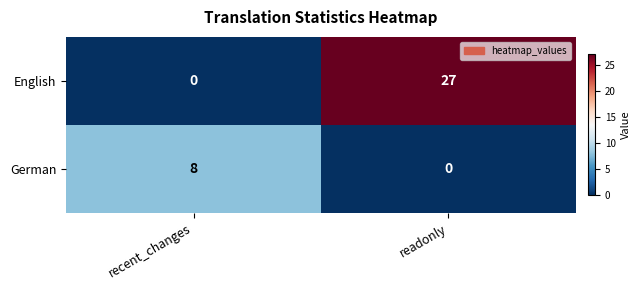

Which series has the largest range (max minus min)?

English